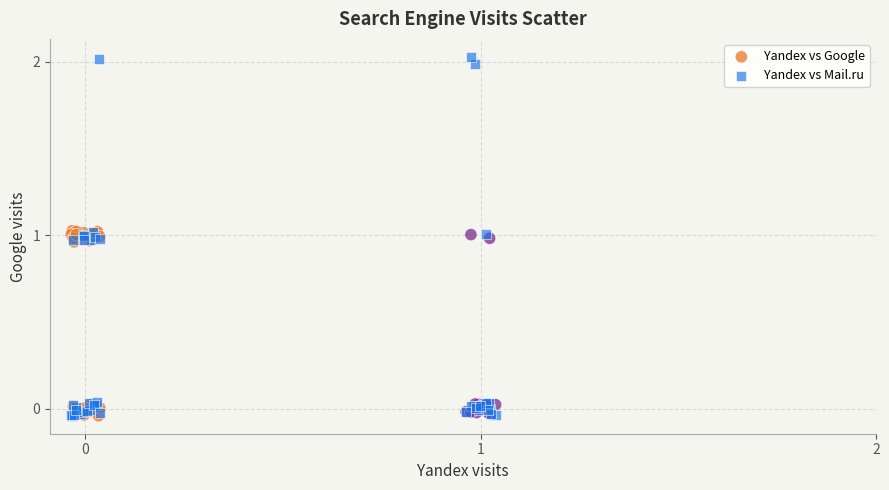

Which series reaches the maximum Y coordinate?

Yandex vs Mail.ru